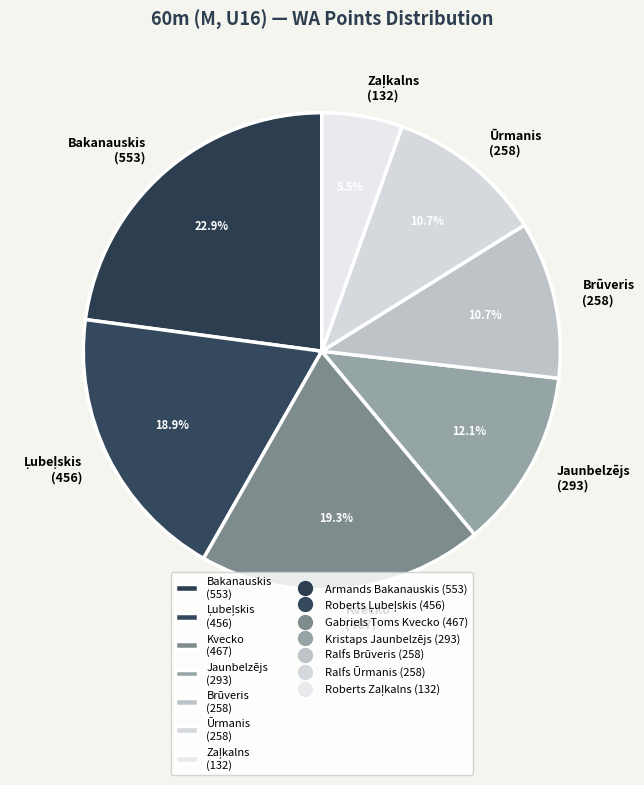

Which slice is the largest?

Bakanauskis (553)